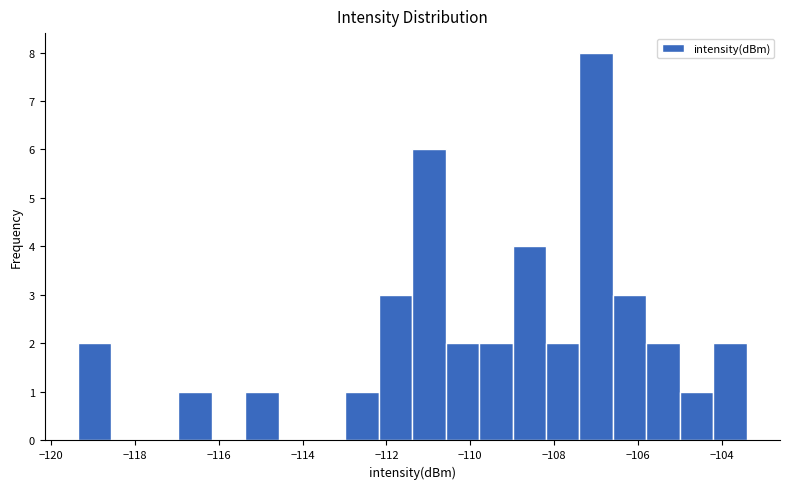

Read against the x-axis, roughly where is the centre of the tallest bar?

-107.0